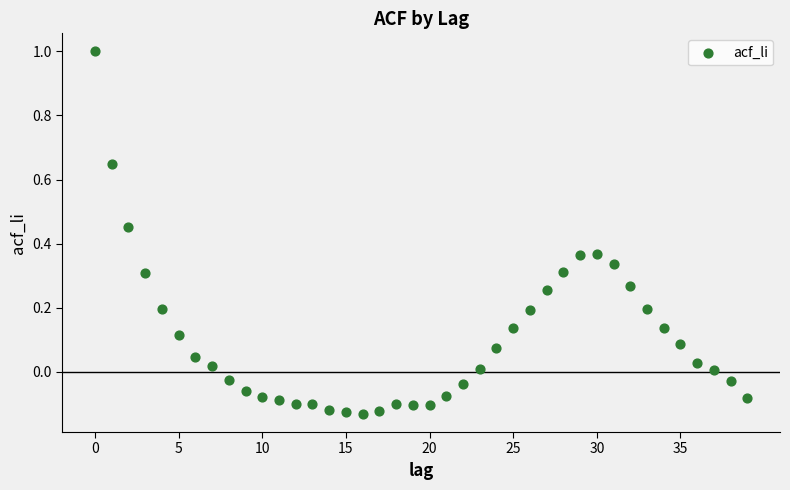

What is the range of Y values (max minus min)?

1.1